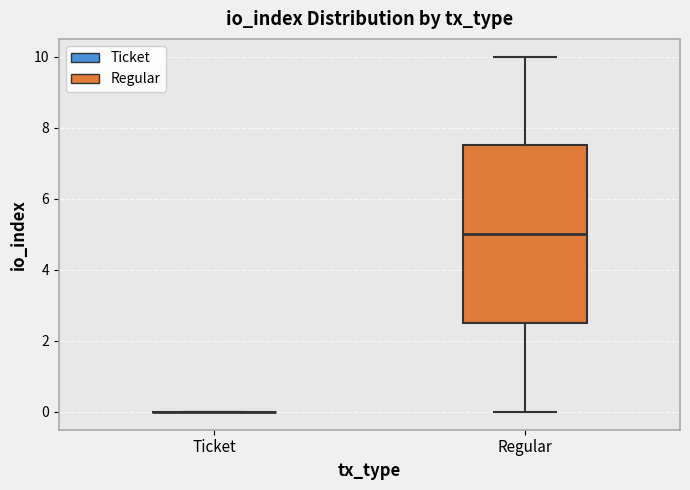

Reading left to right, transcribe this box plot: for each box, give where its median line is, the range the box spans, and where its two whiskers end, as read against the y-axis. The values are not printed on the chart, so give them approximately, as read against the axis.

Ticket: box collapsed to a line at 0.0, whiskers 0.0 to 0.0
Regular: median 5.0, box 2.6 to 7.6, whiskers 0.0 to 10.0